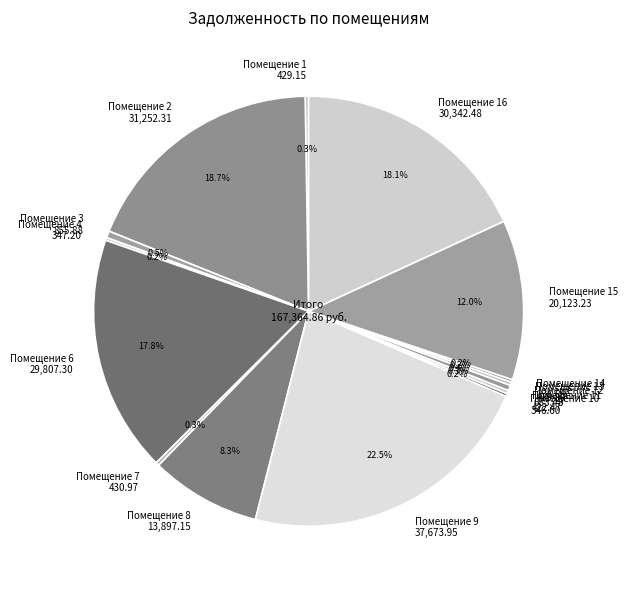

Is there a majority slice in this chart?

No